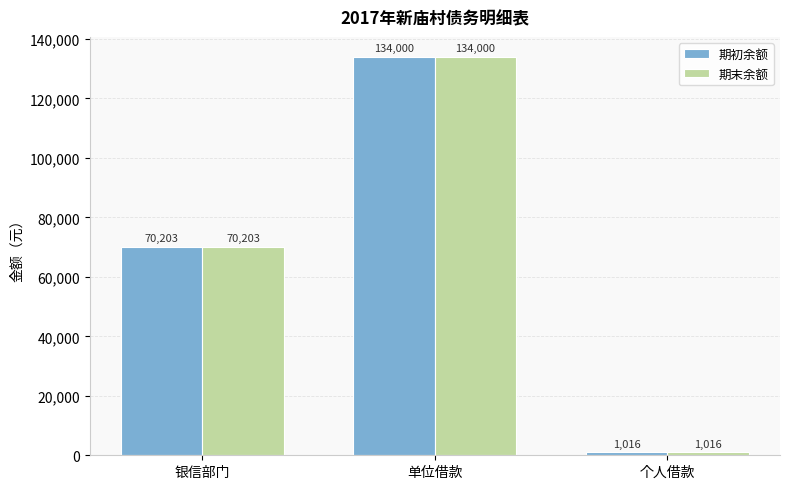

What is the approximate value of 期初余额 at 单位借款?

134000.0